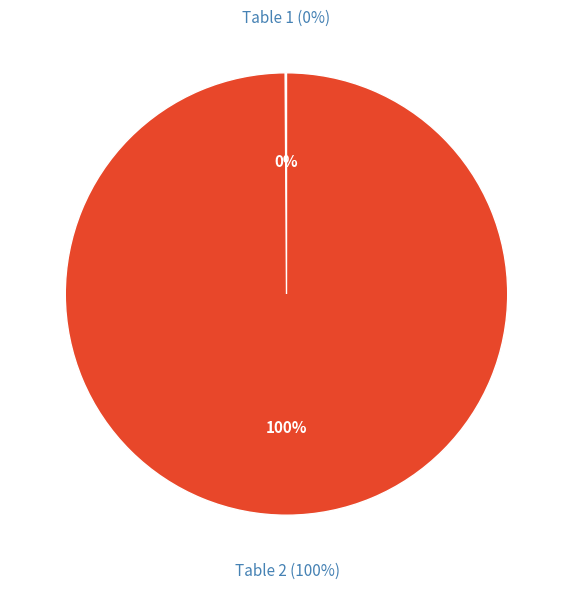

What is the smallest slice in the pie chart?

Table 1